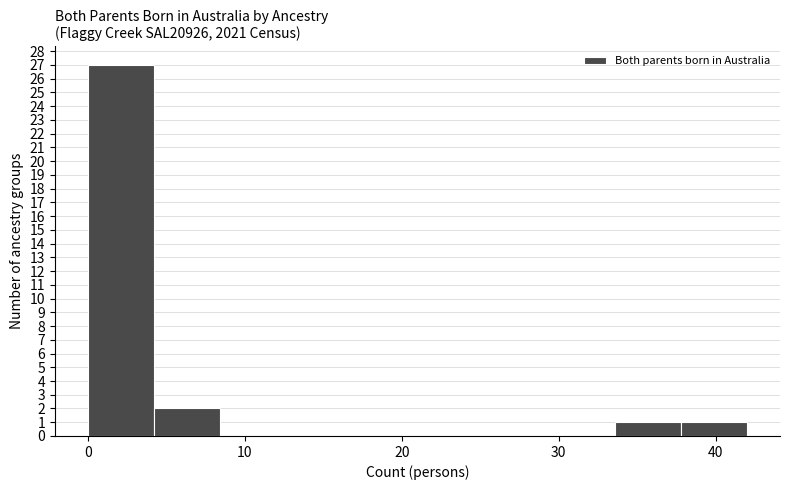

Which range on the x-axis has the tallest bar?

0.0 to 4.2